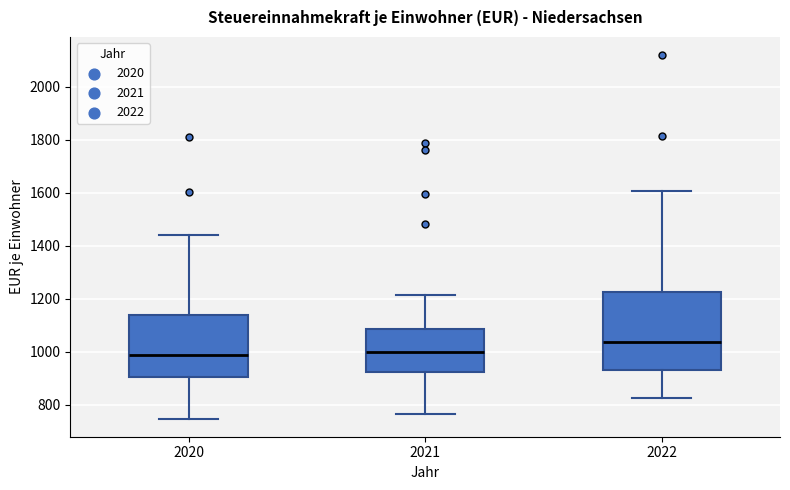

Reading left to right, transcribe this box plot: for each box, give where its median line is, the range the box spans, and where its two whiskers end, as read against the y-axis. The values are not printed on the chart, so give them approximately, as read against the axis.

2020: median 980, box 900 to 1140, whiskers 740 to 1440
2021: median 1000, box 920 to 1080, whiskers 760 to 1220
2022: median 1040, box 920 to 1220, whiskers 820 to 1600